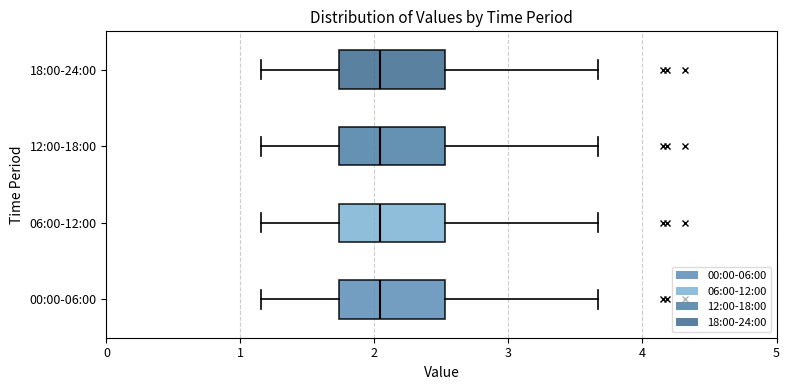

Reading bottom to top, transcribe this box plot: for each box, give where its median line is, the range the box spans, and where its two whiskers end, as read against the x-axis. The values are not printed on the chart, so give them approximately, as read against the axis.

00:00-06:00: median 2.0, box 1.7 to 2.5, whiskers 1.2 to 3.7
06:00-12:00: median 2.0, box 1.7 to 2.5, whiskers 1.2 to 3.7
12:00-18:00: median 2.0, box 1.7 to 2.5, whiskers 1.2 to 3.7
18:00-24:00: median 2.0, box 1.7 to 2.5, whiskers 1.2 to 3.7